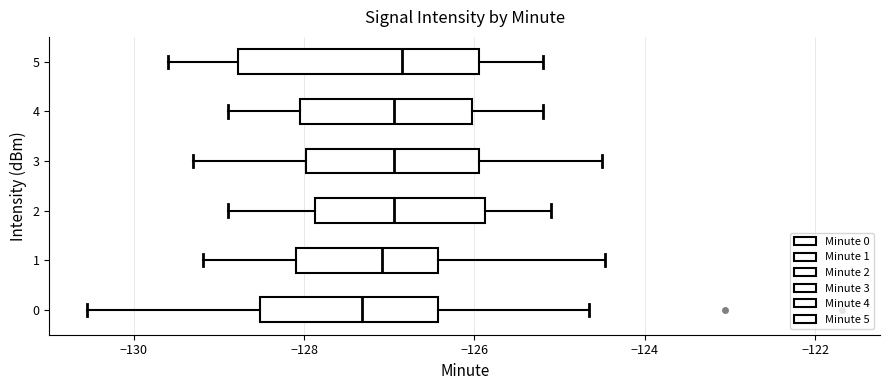

Comparing the boxes themselves (not the whiskers), which one is the widest?

5